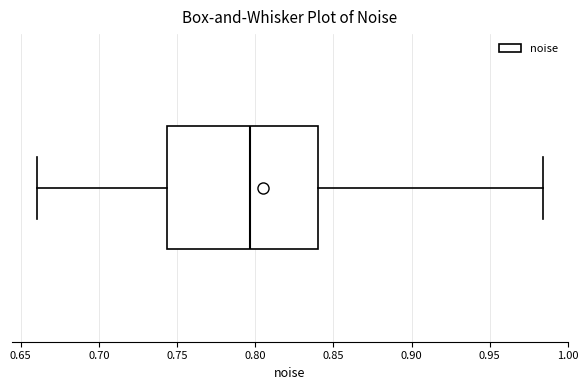

Transcribe this box plot: give where the median line is, the range the box spans, and where the two whiskers end, as read against the x-axis. The values are not printed on the chart, so give them approximately, as read against the axis.

median 0.795, box 0.745 to 0.840, whiskers 0.660 to 0.985